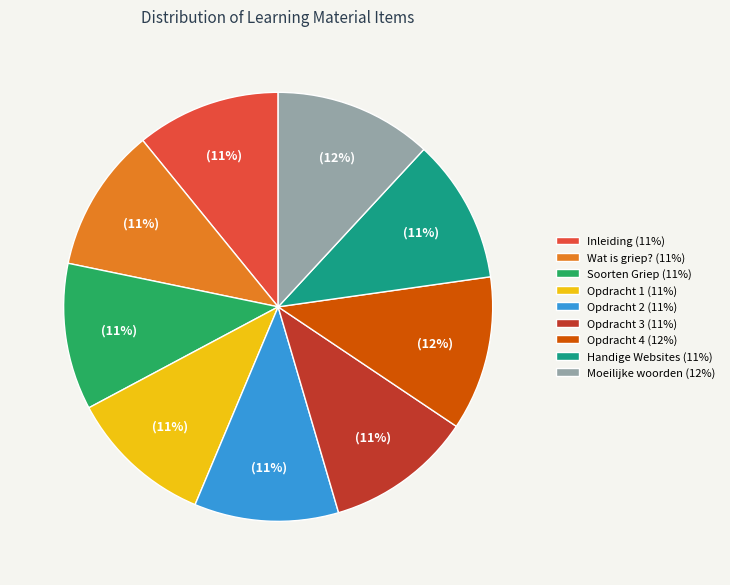

Combined, do Opdracht 2 (11%) and Soorten Griep (11%) account for over 50%?

No